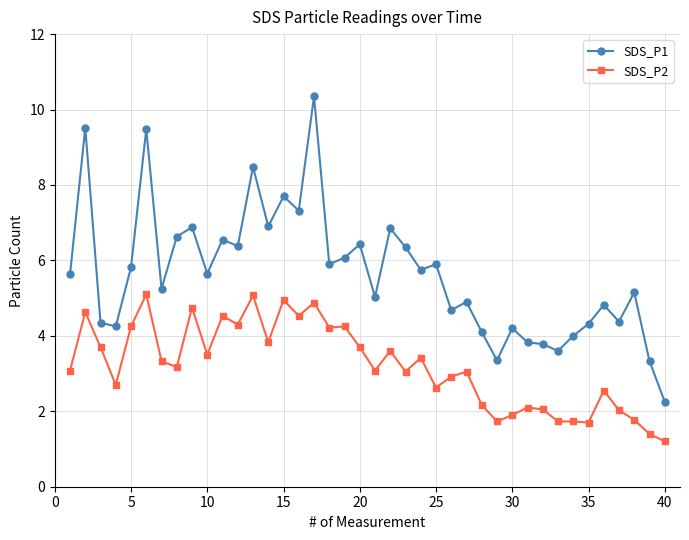

What is the minimum value shown in the chart?

1.2